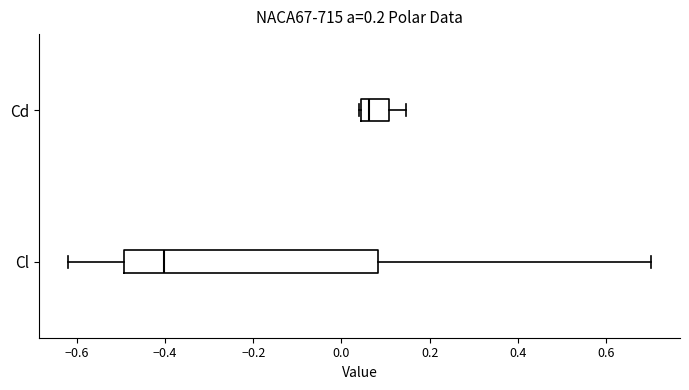

Reading bottom to top, read every box against the x-axis: the position of its median line, the range the box covers, and the ends of its whiskers. The values are not printed on the chart, so give them approximately, as read against the axis.

Cl: median -0.40, box -0.50 to 0.08, whiskers -0.62 to 0.70
Cd: median 0.06, box 0.04 to 0.10, whiskers 0.04 to 0.14